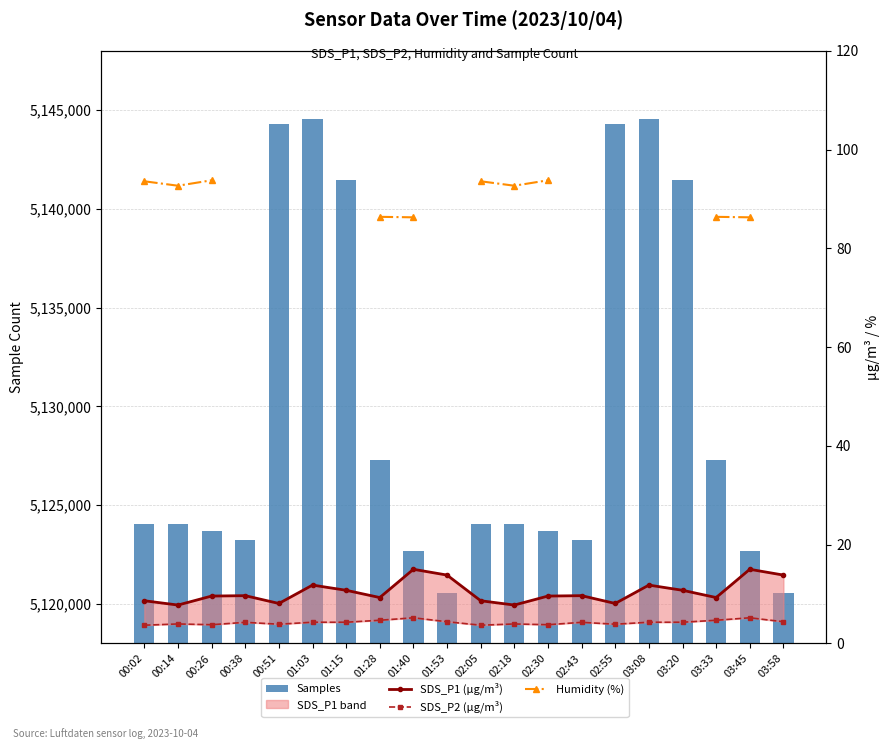

What is the lowest value of the SDS_P2 (µg/m³) series?

3.7